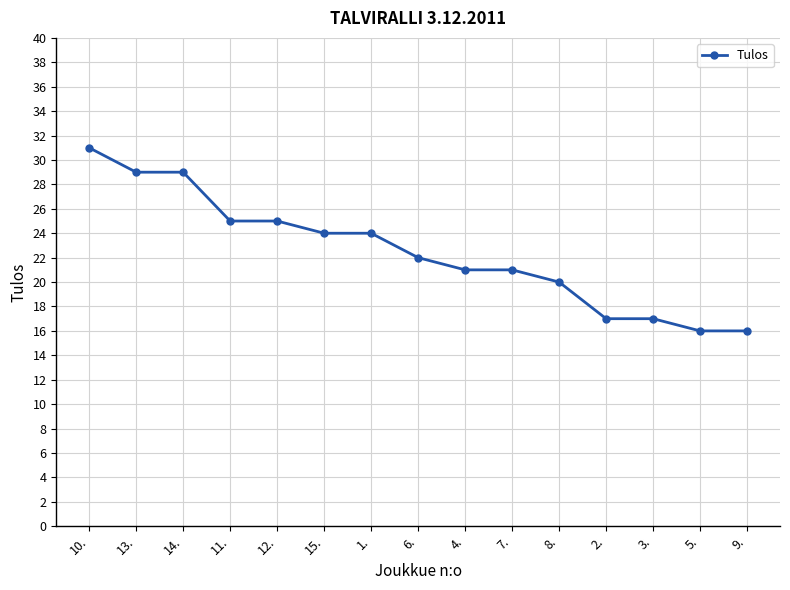

What position from the left is 15.?

6